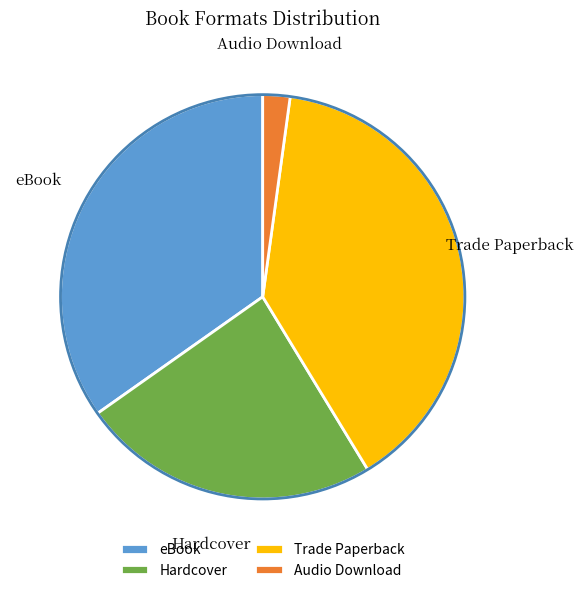

Is it true that eBook is 40% of the pie?

False